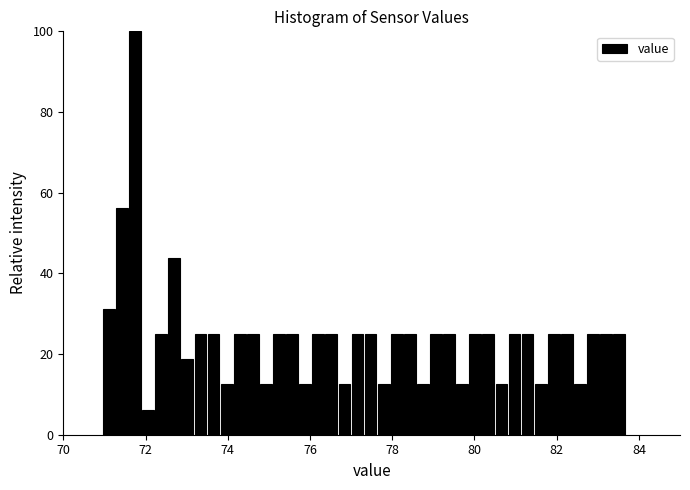

Around what value on the x-axis is the tallest bar? Give the approximate position of its centre, as read against the axis.

71.8